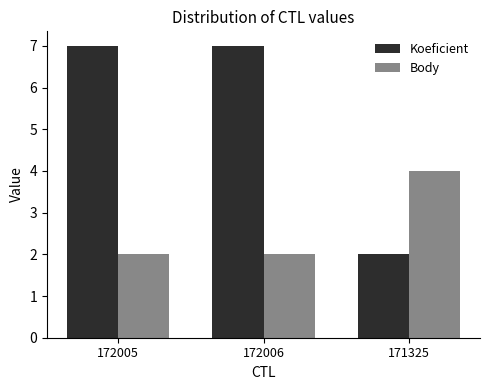

What is the difference between the Body values at 171325 and 172005?

2